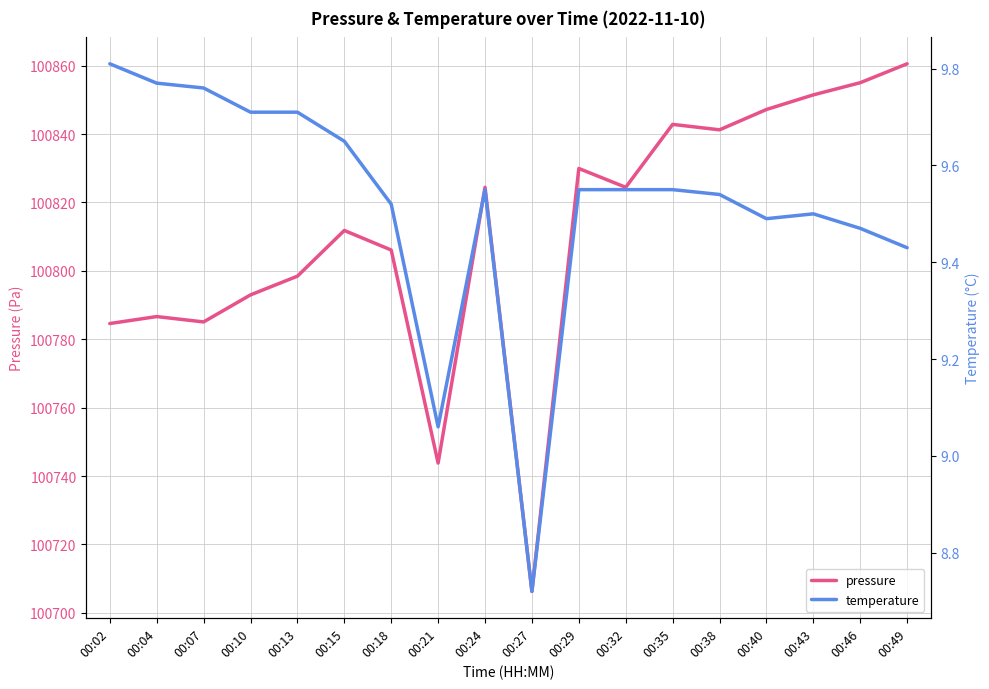

What is the value of the pressure point at the 6th from the left?

100811.8